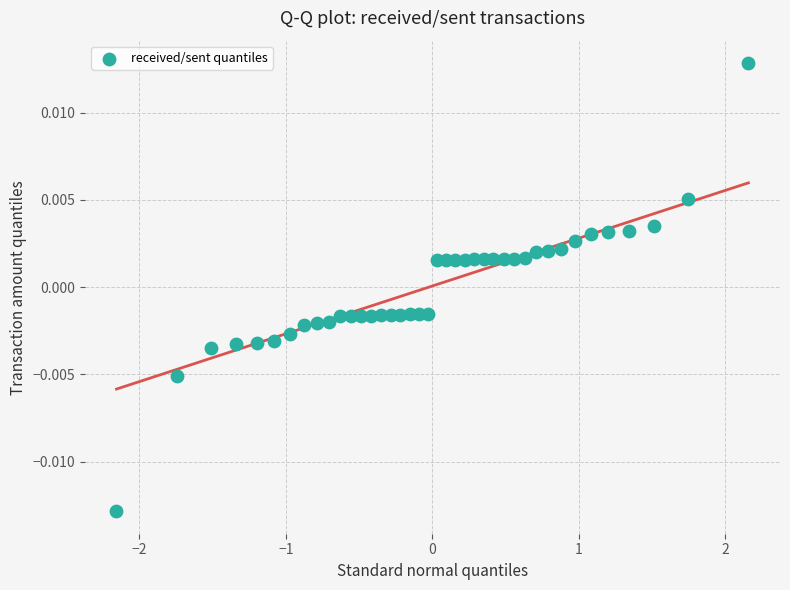

What is the range of X values (max minus min)?

4.3